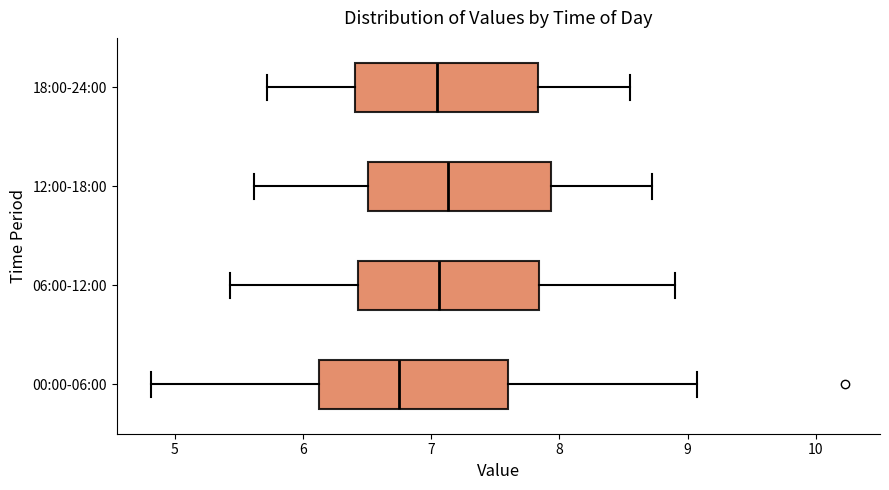

Where does the left whisker of the box for 06:00-12:00 end on the x-axis? The values are not printed on the chart, so give them approximately, as read against the axis.

5.4